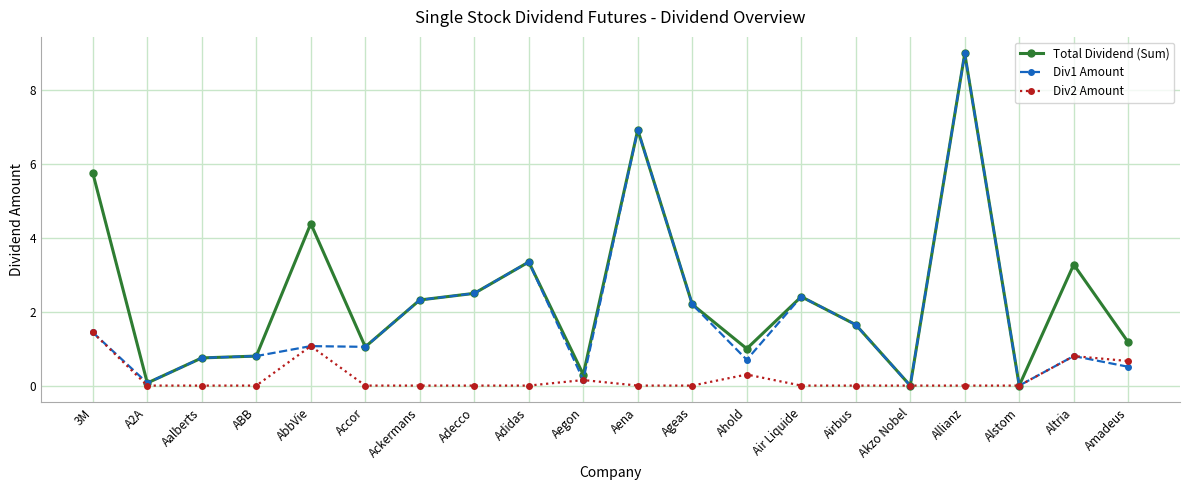

What is the maximum value shown in the chart?

9.0